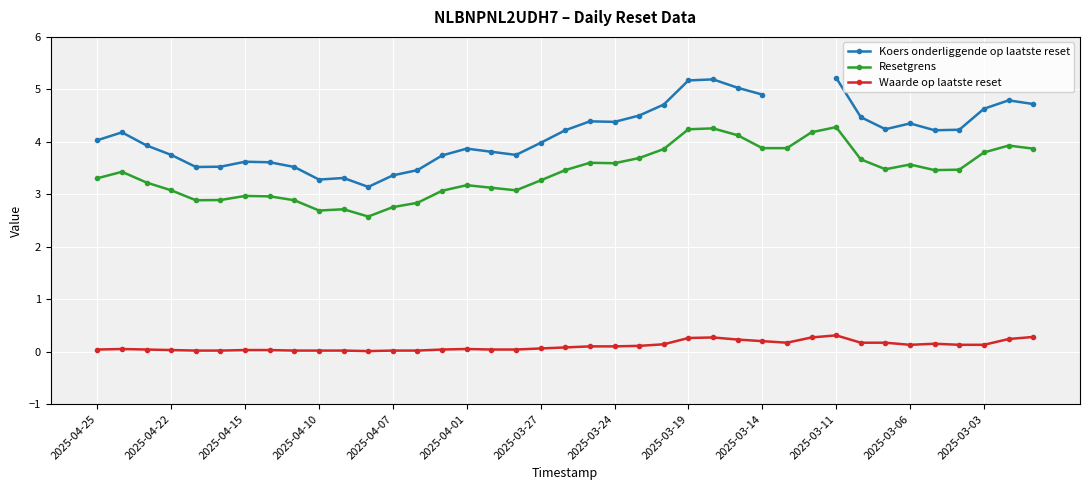

What are all the series names shown in the legend?

Koers onderliggende op laatste reset, Resetgrens, Waarde op laatste reset